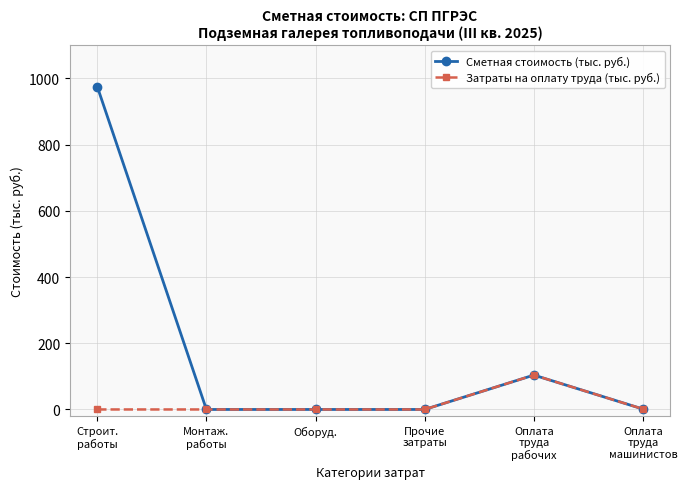

How many categories are shown in the chart?

6